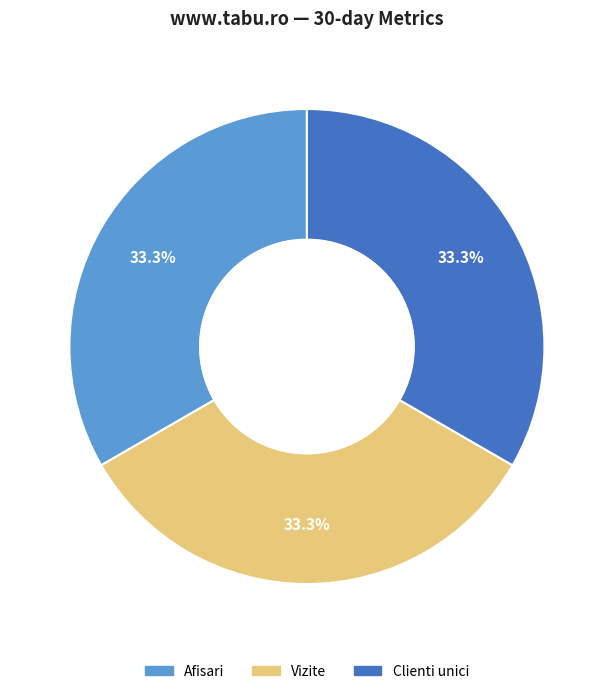

Does any single category account for the majority?

No